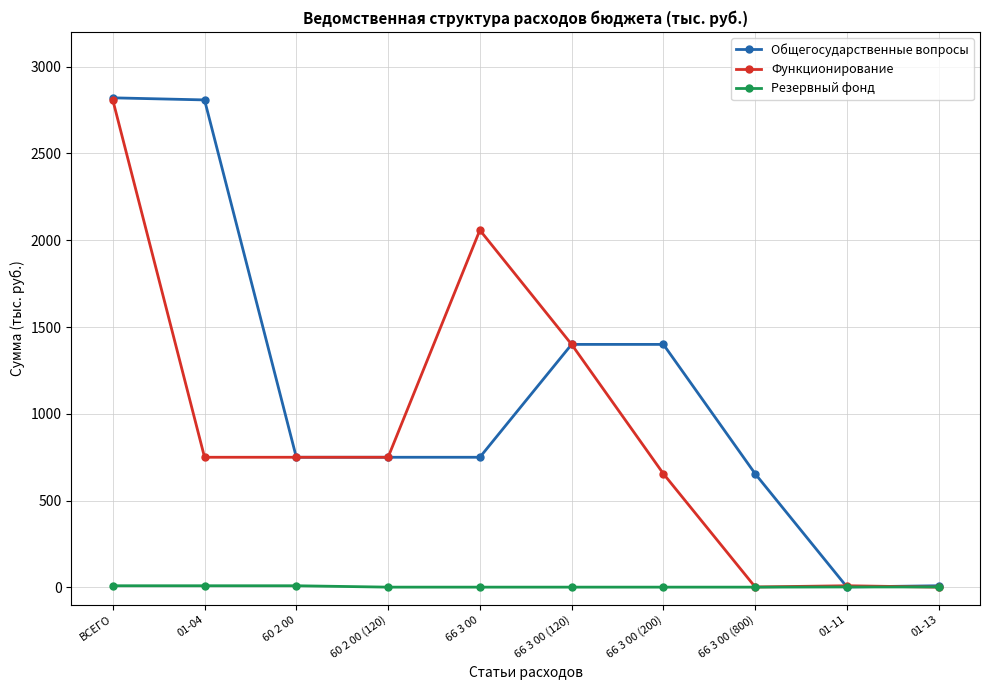

How many data points in Общегосударственные вопросы are less than 750?

3